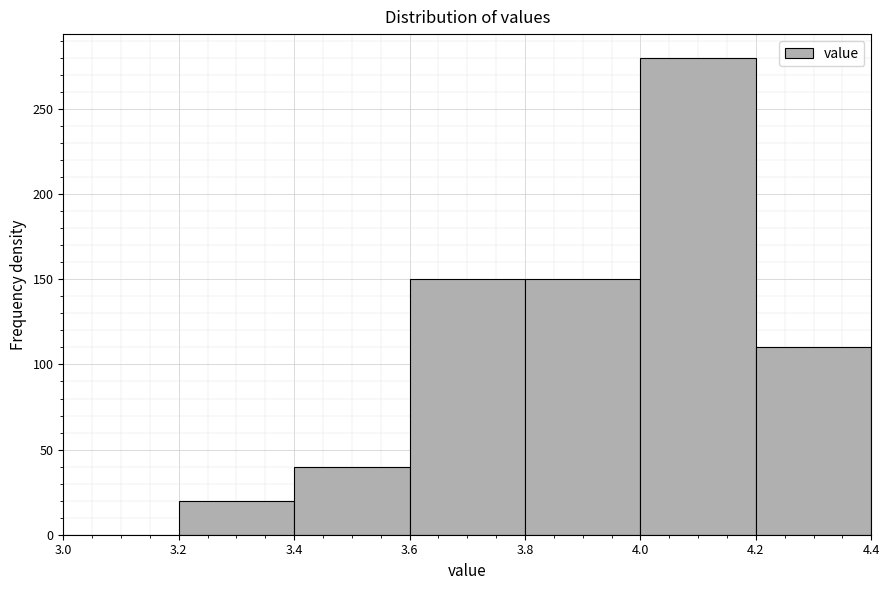

Reading left to right, transcribe this chart: for each bar, give the range it covers on the x-axis and its height. The values are not printed on the chart, so give them approximately, as read against the axis.

3.0 to 3.2: 0
3.2 to 3.4: 20
3.4 to 3.6: 40
3.6 to 3.8: 150
3.8 to 4.0: 150
4.0 to 4.2: 280
4.2 to 4.4: 110